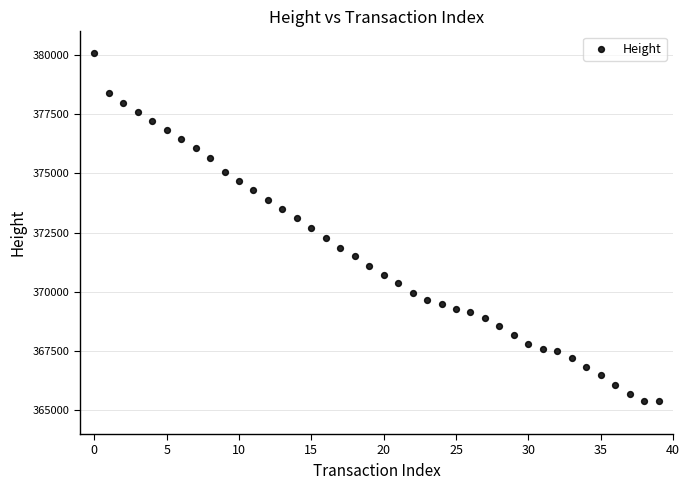

What is the range of Y values (max minus min)?

14701